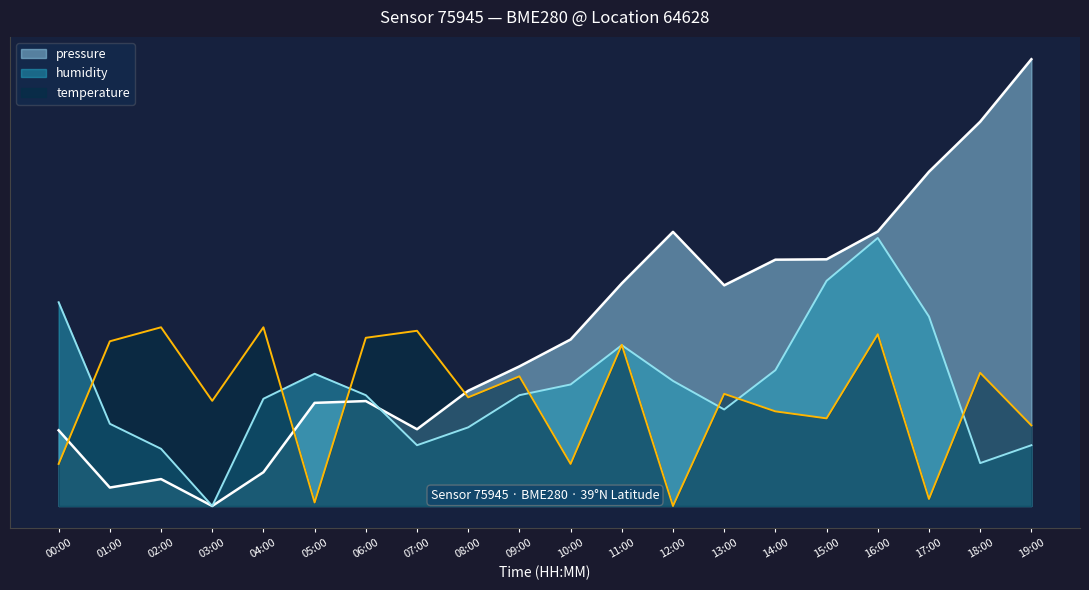

What is the total value across all series at 04:00?

17.7